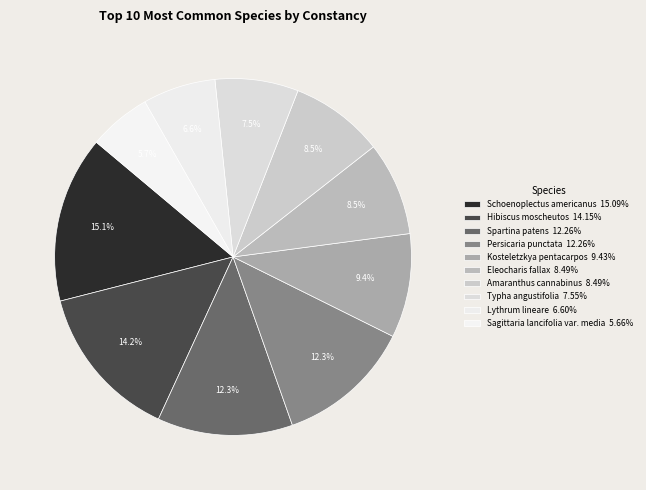

How many slices are in this pie chart?

10